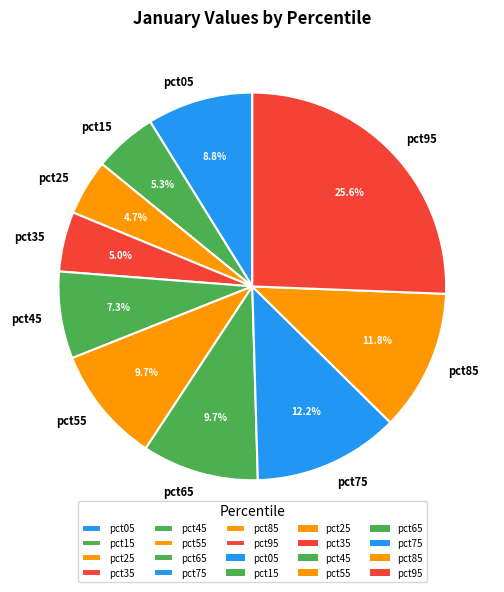

How many slices are in this pie chart?

10